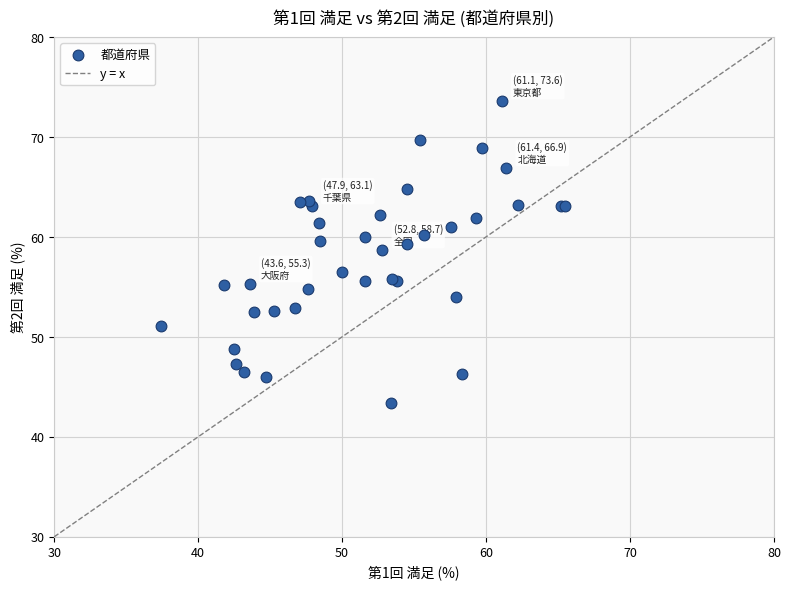

What Y value in the scatter plot is closest to 58?

58.7